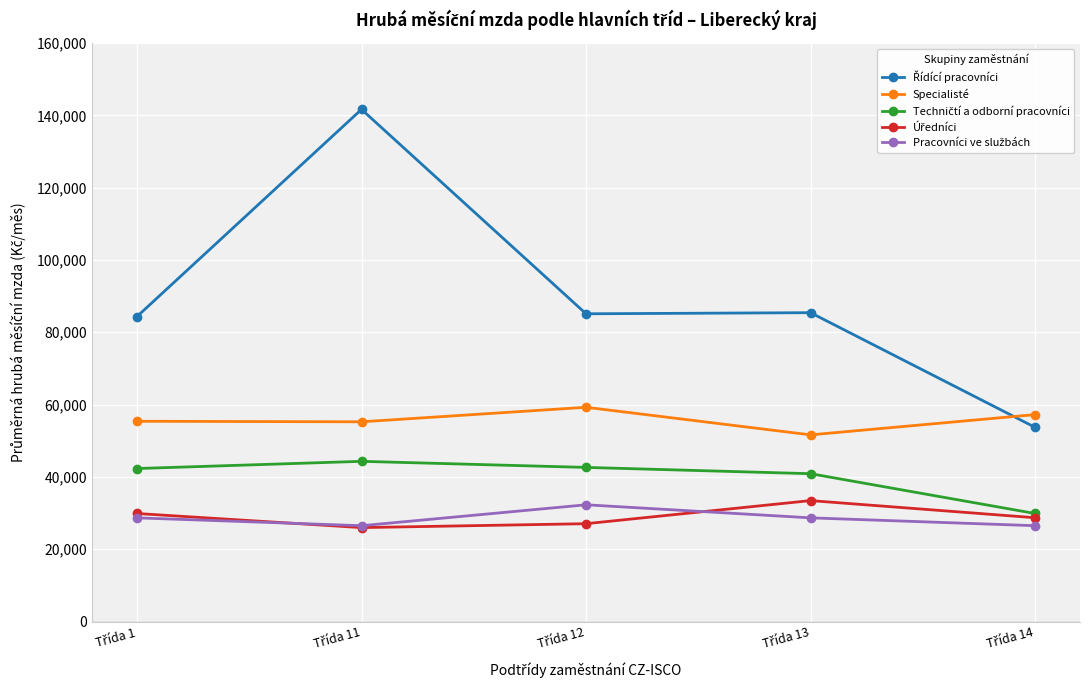

What is the greatest value displayed?

141643.0